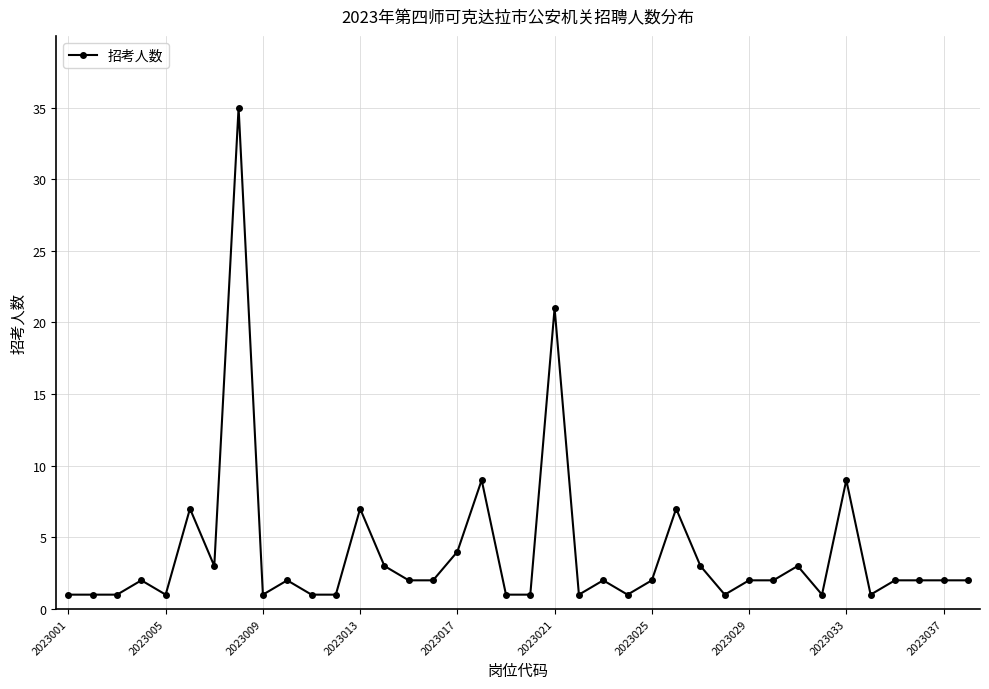

What is the difference between the maximum and minimum values?

34